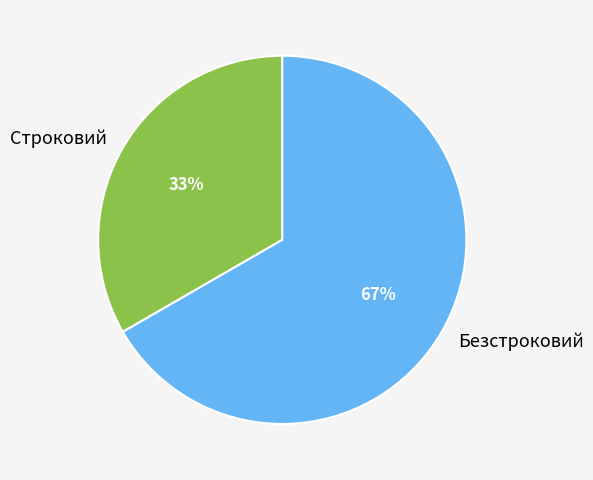

To the nearest percent, what percentage of the pie is Строковий?

33%